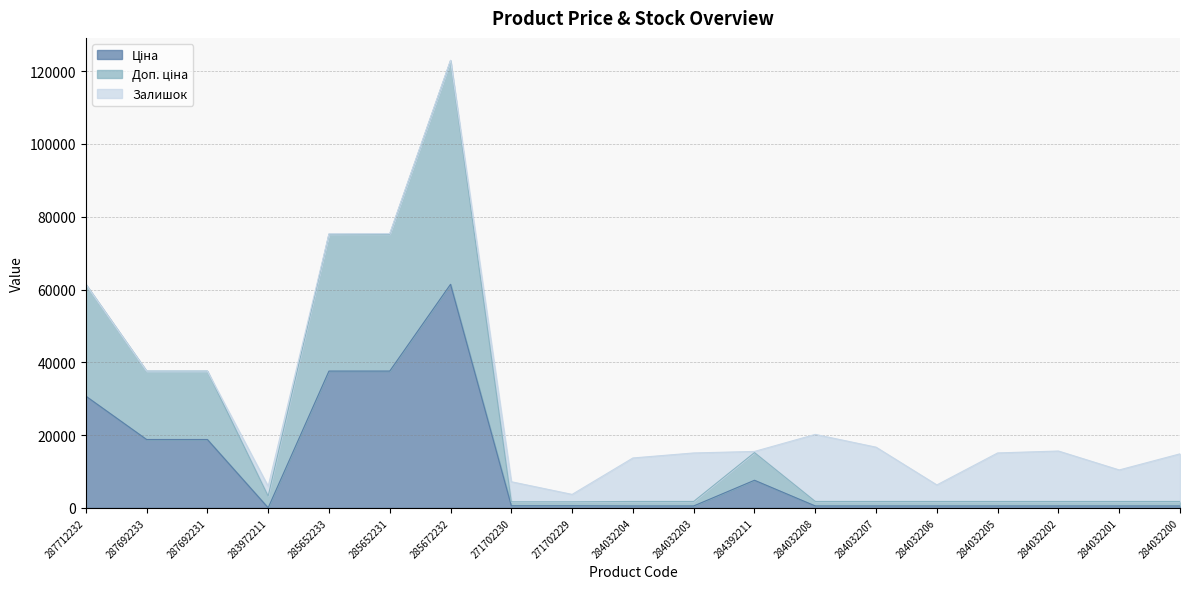

How many data points in Ціна are less than 539?

1